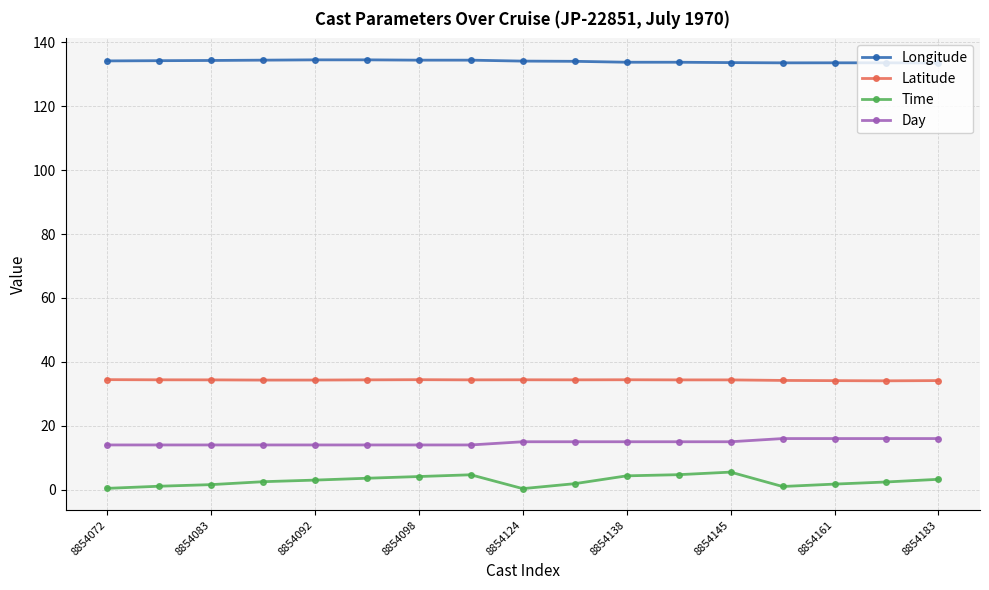

Which series has the largest total across all categories?

Longitude